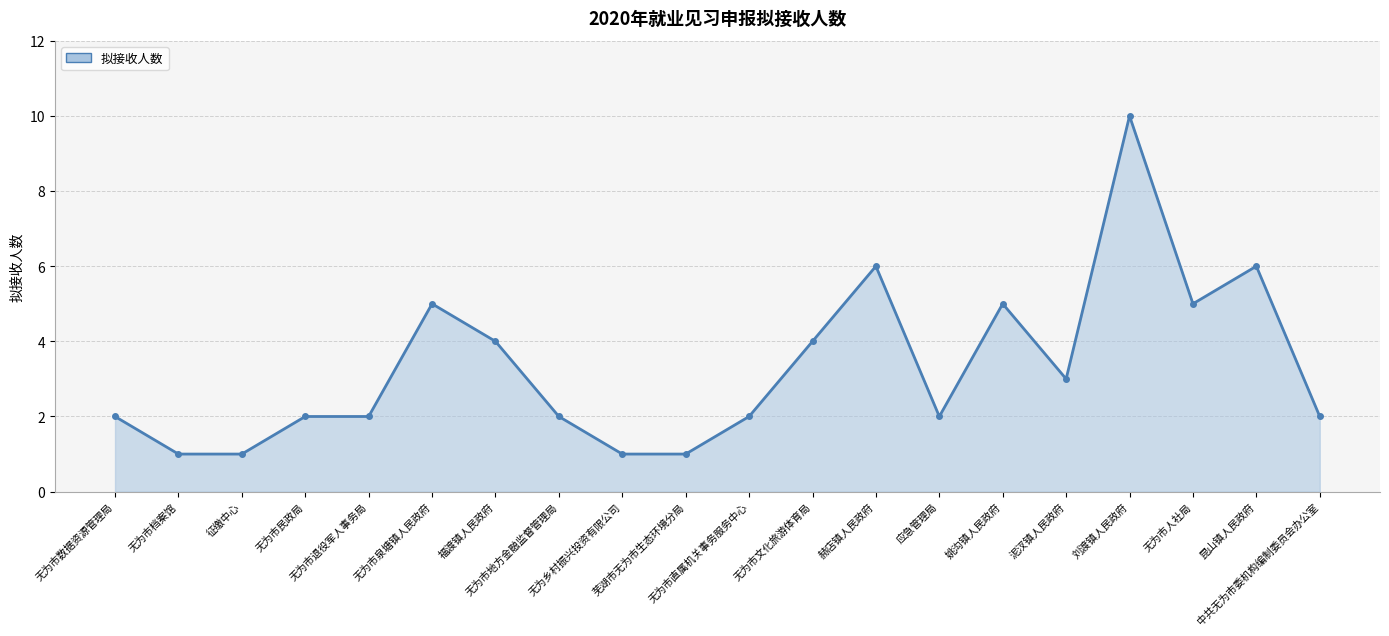

What is the value of the 18th point from the left?

5